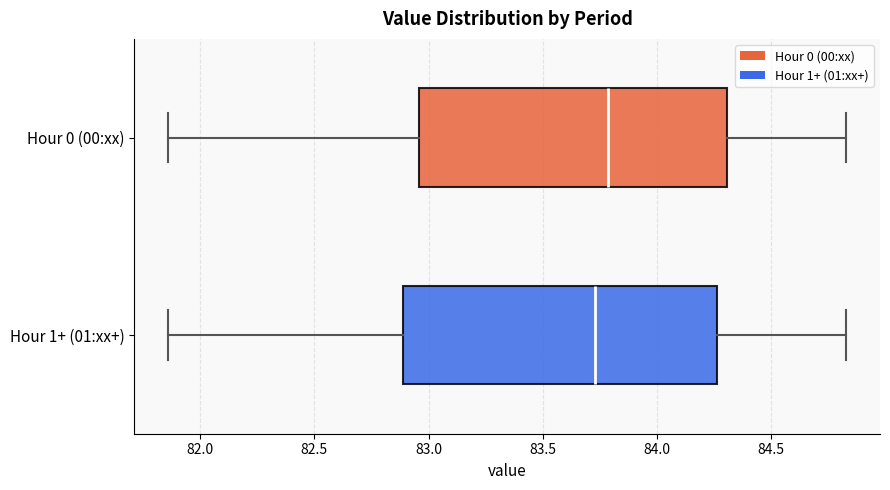

Reading bottom to top, read every box against the x-axis: the position of its median line, the range the box covers, and the ends of its whiskers. The values are not printed on the chart, so give them approximately, as read against the axis.

Hour 1+ (01:xx+): median 83.75, box 82.90 to 84.25, whiskers 81.85 to 84.85
Hour 0 (00:xx): median 83.80, box 82.95 to 84.30, whiskers 81.85 to 84.85